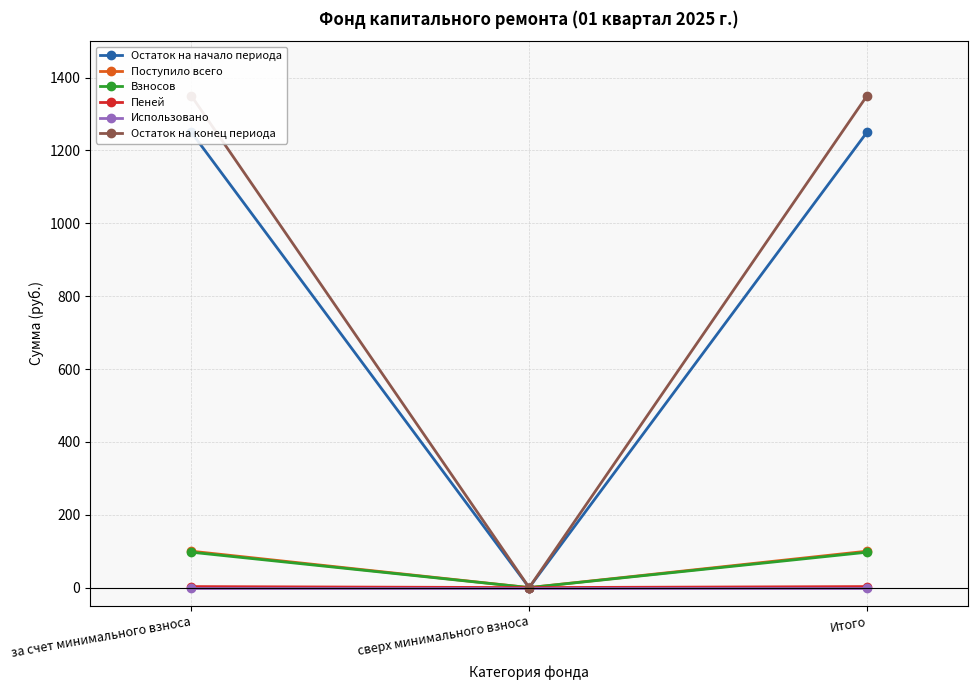

What is the maximum value for Поступило всего?

99.9